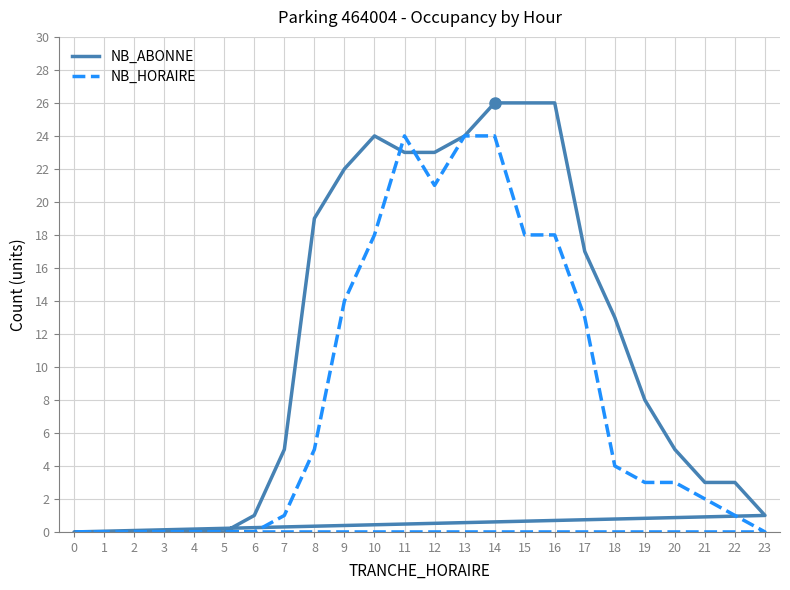

Between 11 and 9, which is larger?

11